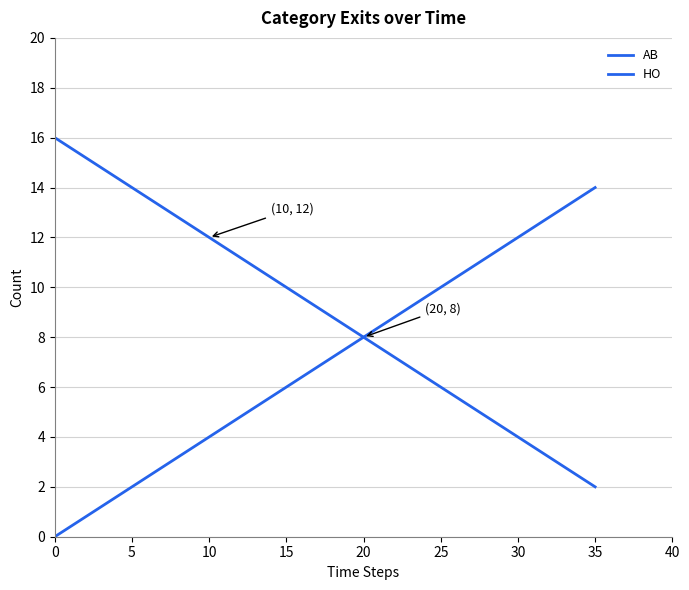

True or false: HO and AB intersect in this chart.

False